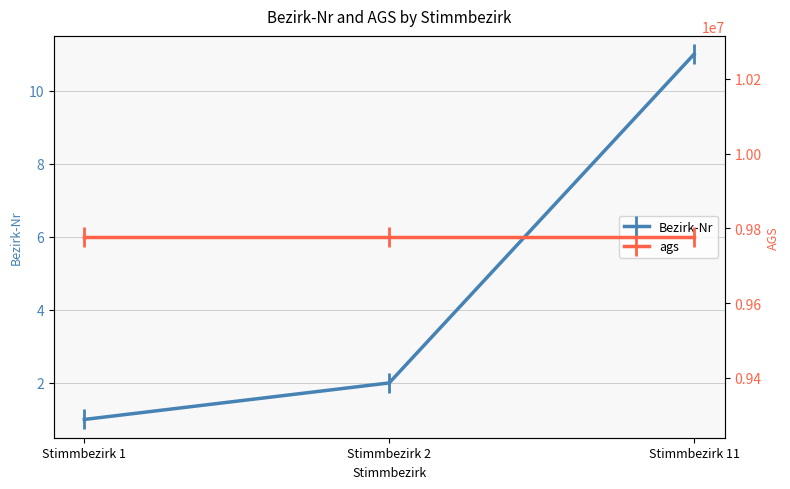

At which label does Bezirk-Nr first exceed 2?

Stimmbezirk 11